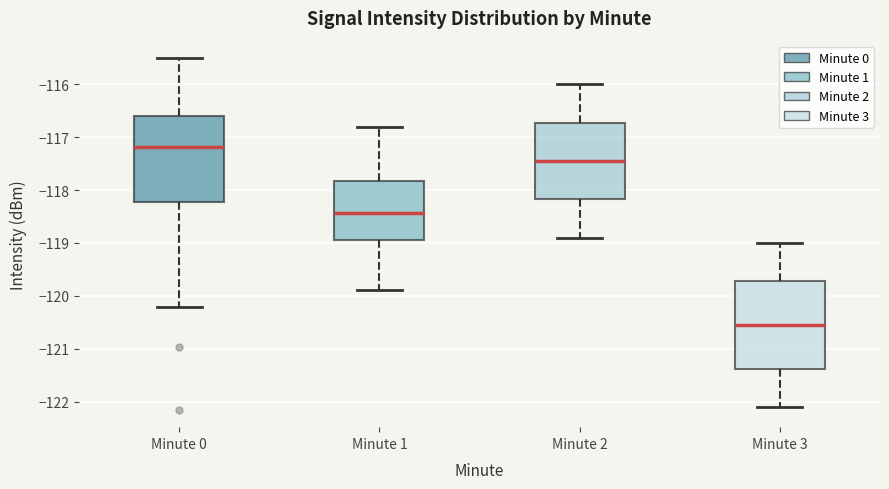

Where does the lower whisker of the box for Minute 0 end on the y-axis? The values are not printed on the chart, so give them approximately, as read against the axis.

-120.2